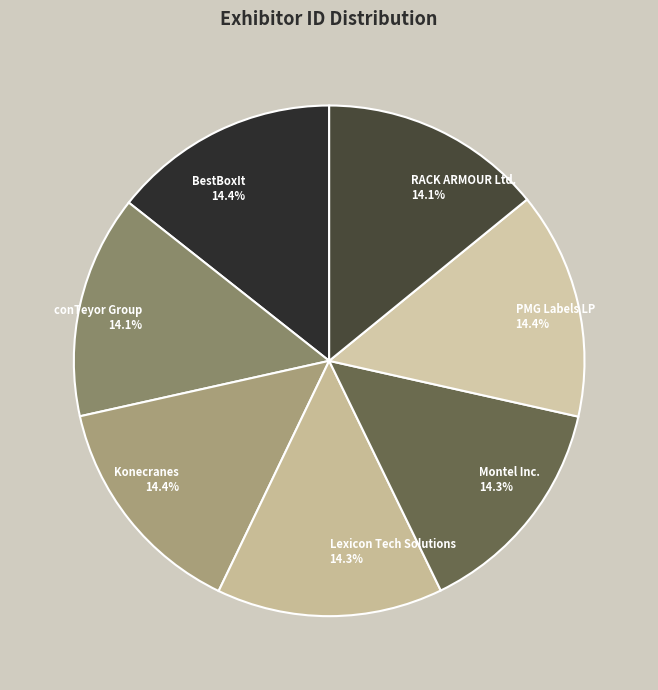

To the nearest percent, what percentage of the pie is RACK ARMOUR Ltd.?

14%